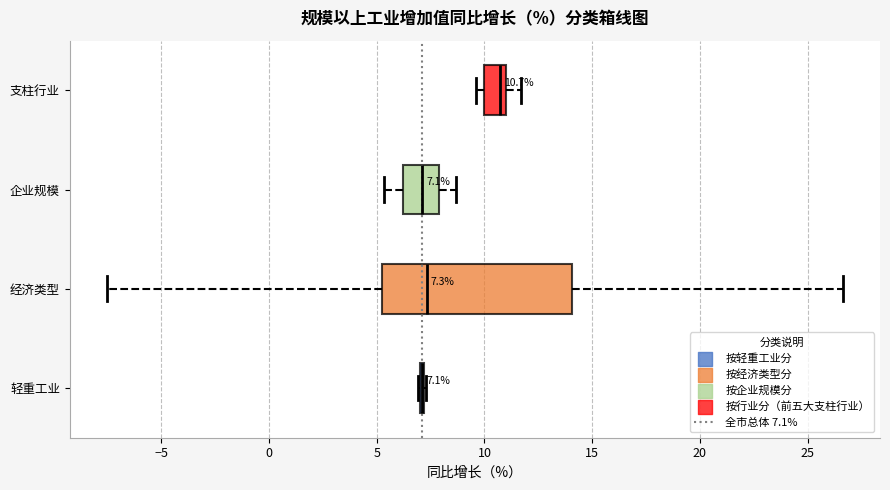

Comparing the boxes themselves (not the whiskers), which one is the widest?

经济类型